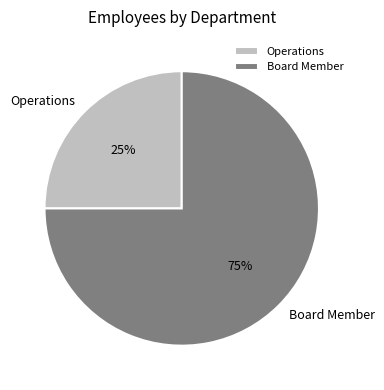

To the nearest percent, what portion does Board Member represent?

75%